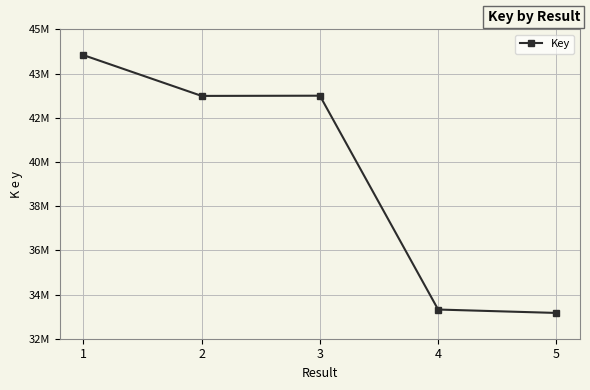

What is the sum of the values at 5 and 4?

67173018